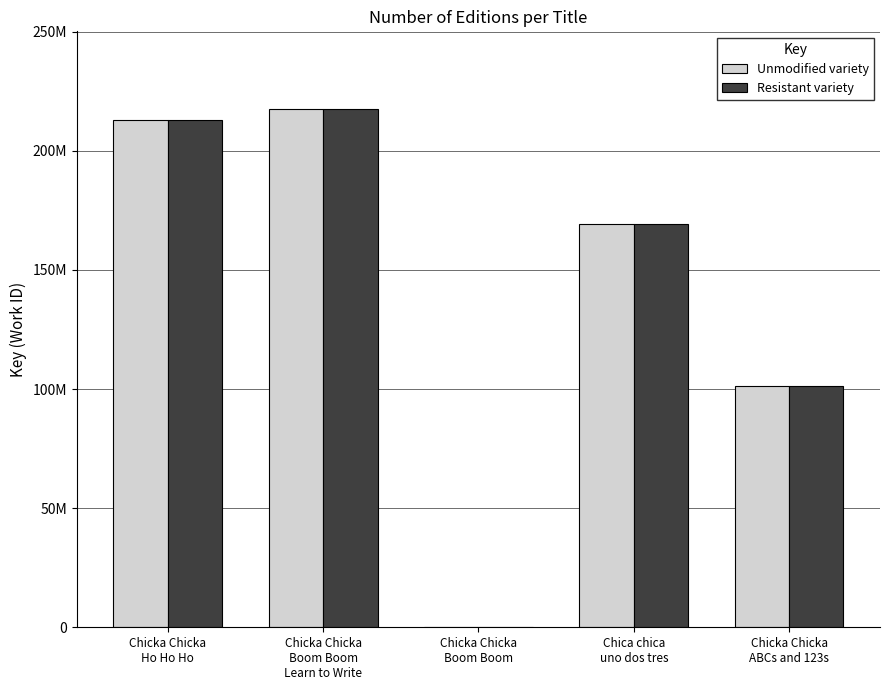

What are all the series names shown in the legend?

Unmodified variety, Resistant variety